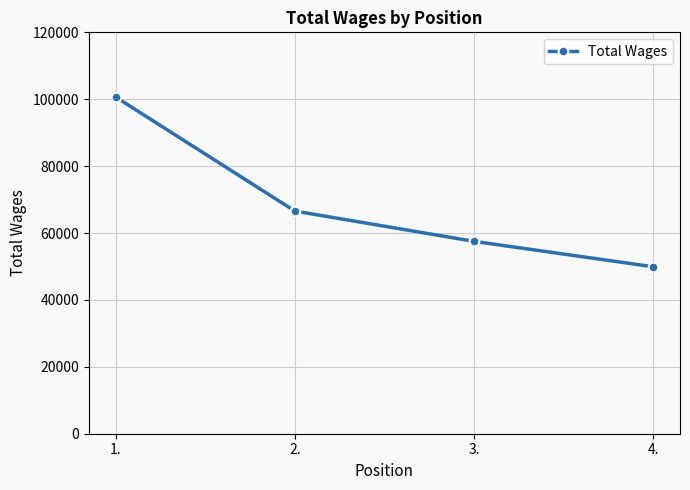

Reading right to left, what are all the values shown in this chart?

49919	57510	66574	100662